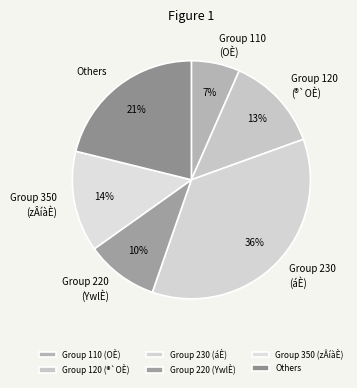

The Group 110 (OÈ) slice represents 7% of the pie. True or false?

True